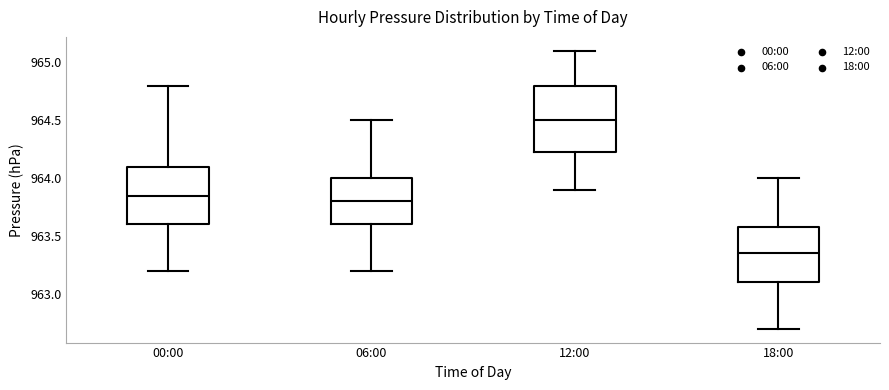

Reading left to right, transcribe this box plot: for each box, give where its median line is, the range the box spans, and where its two whiskers end, as read against the y-axis. The values are not printed on the chart, so give them approximately, as read against the axis.

00:00: median 963.85, box 963.60 to 964.10, whiskers 963.20 to 964.80
06:00: median 963.80, box 963.60 to 964.00, whiskers 963.20 to 964.50
12:00: median 964.50, box 964.25 to 964.80, whiskers 963.90 to 965.10
18:00: median 963.35, box 963.10 to 963.60, whiskers 962.70 to 964.00